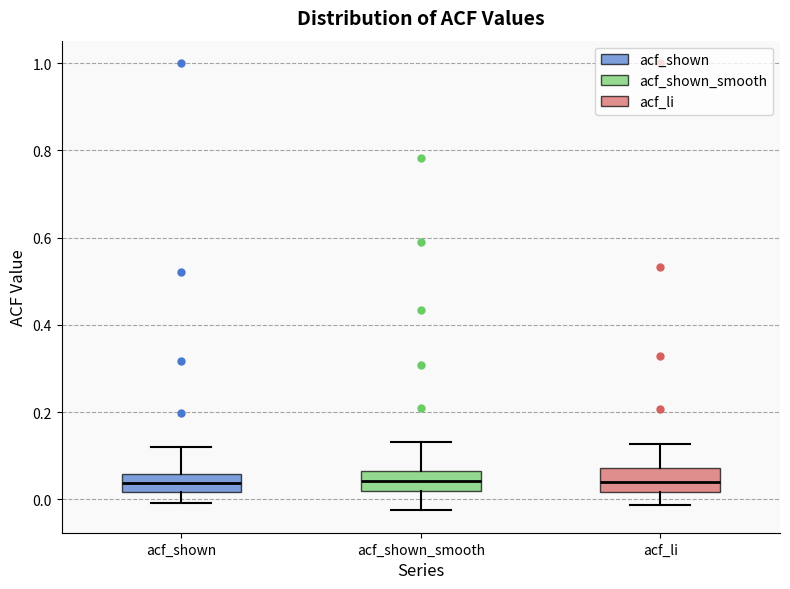

Where is the upper edge of the box for acf_shown_smooth on the y-axis? The values are not printed on the chart, so give them approximately, as read against the axis.

0.06